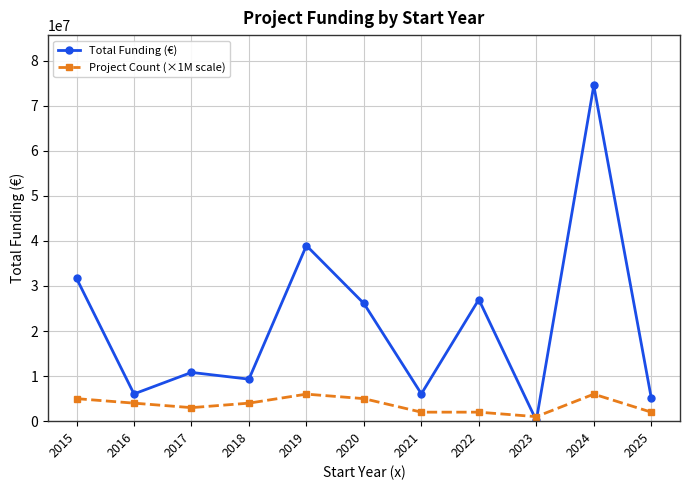

Where is the first local maximum for Project Count (×1M scale)?

2019